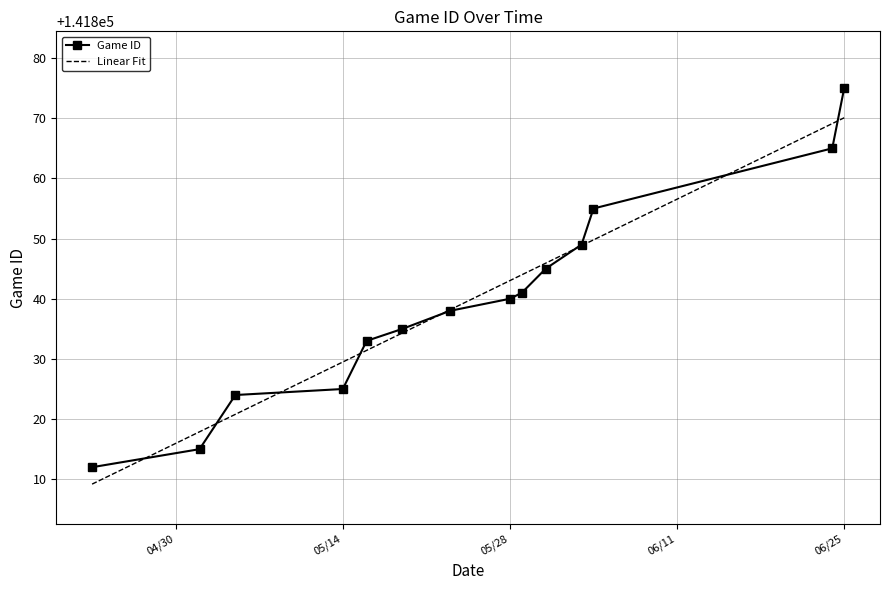

List the series in order of their peak value, lowest first.

Linear Fit, Game ID